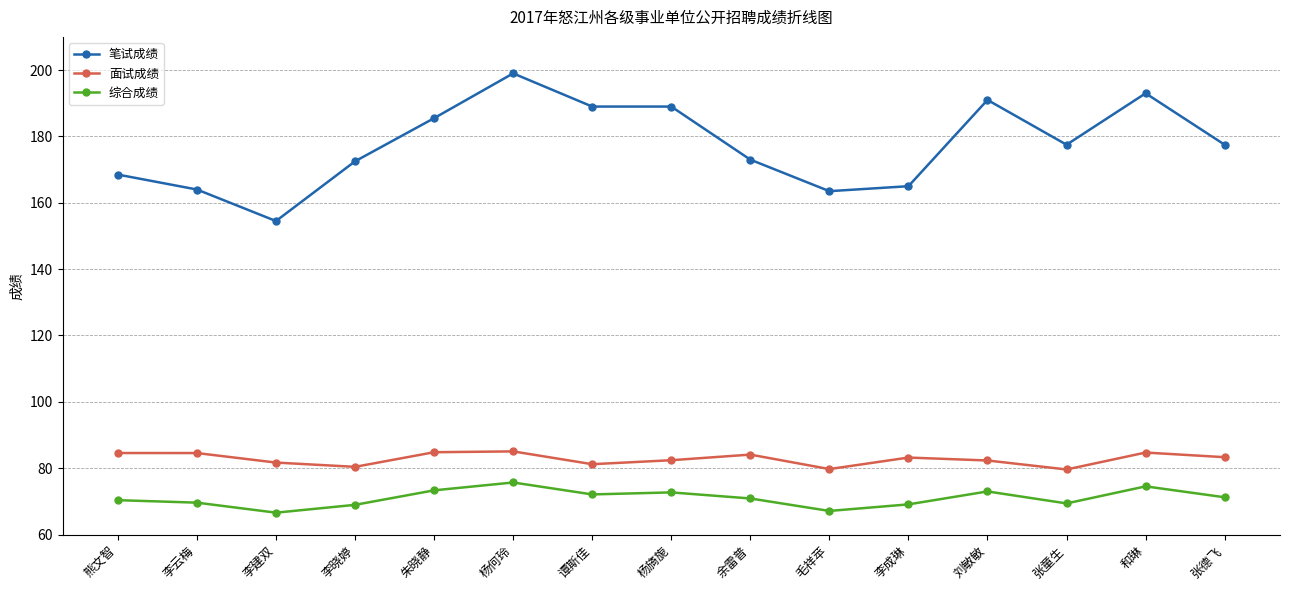

Which series has the widest spread of values?

笔试成绩